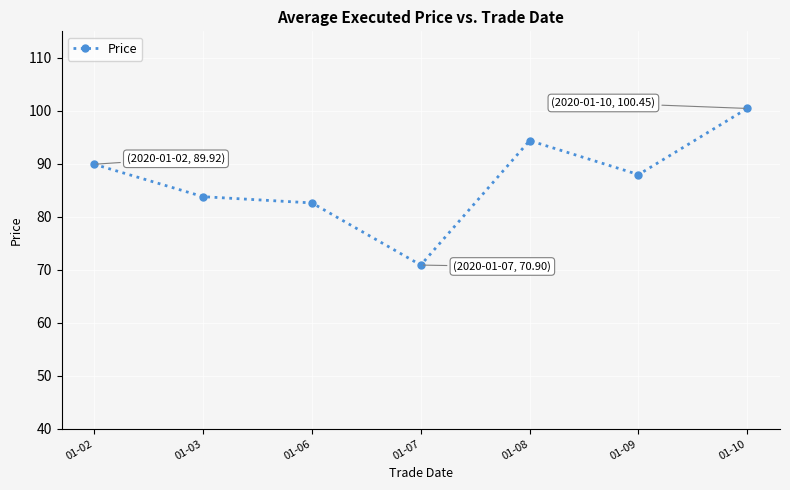

How many data points are less than 87?

3